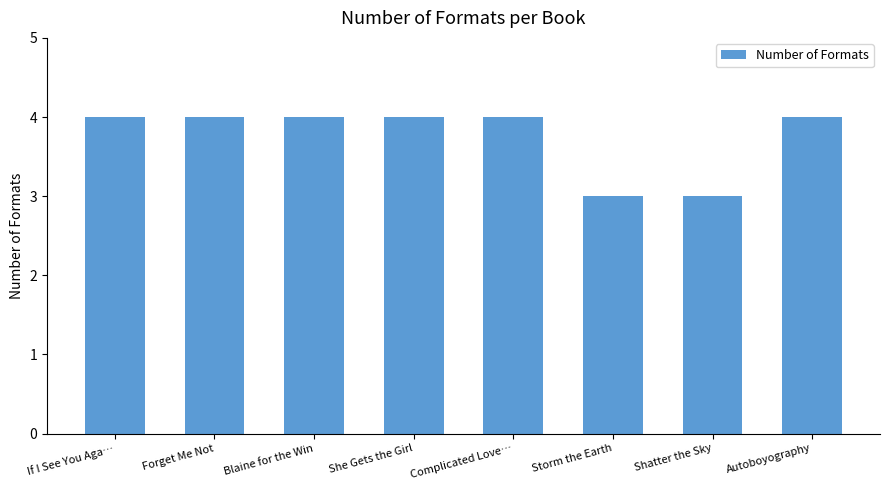

The chart shows a value of 4 at If I See You Aga…. True or false?

True